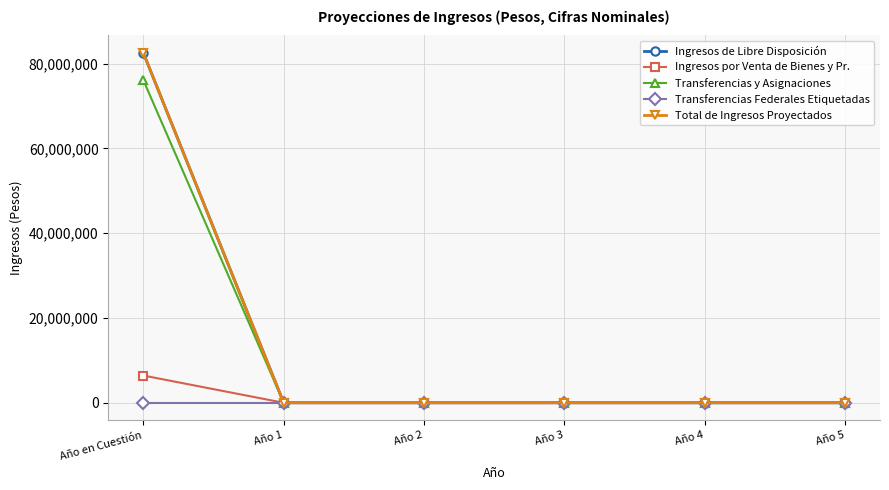

Does the chart have visible grid lines?

Yes